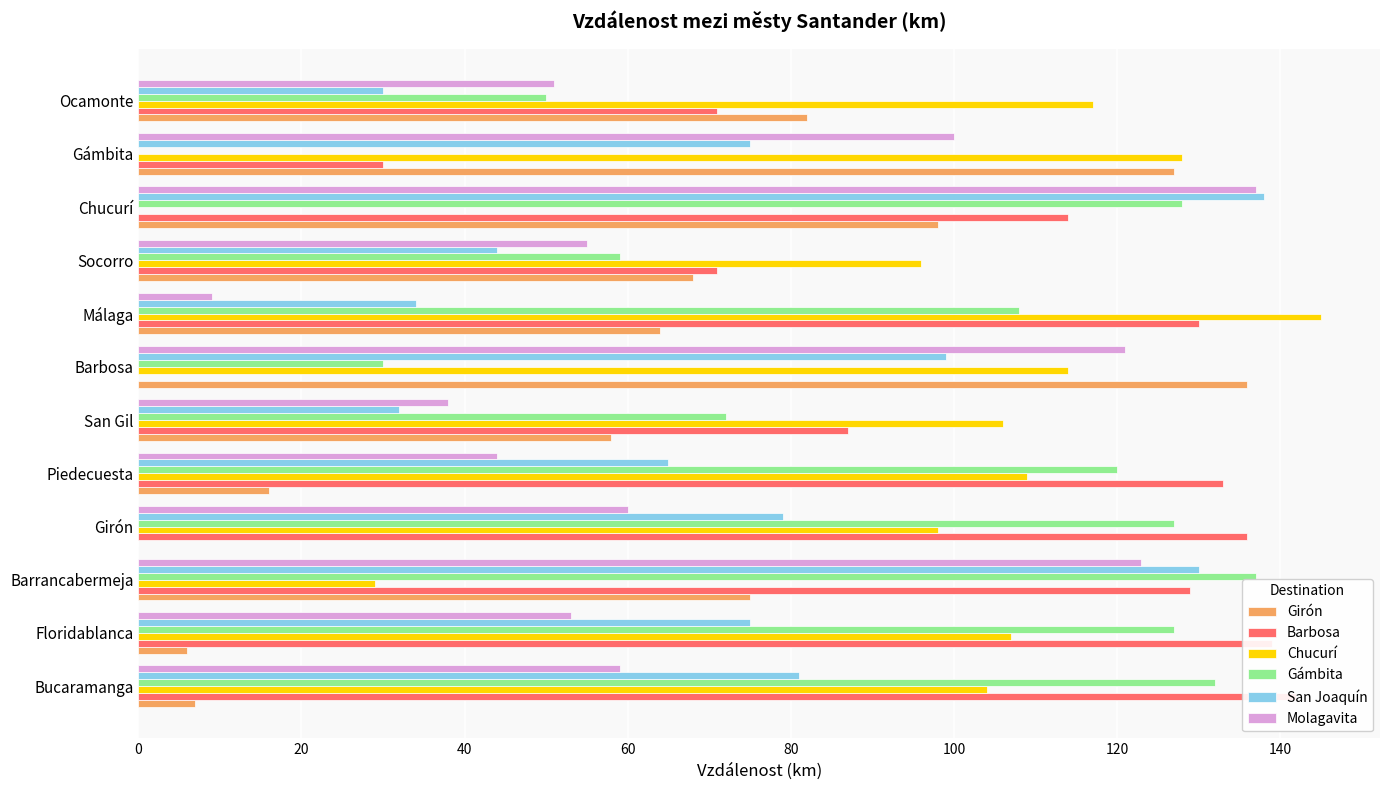

Count the number of data series in this chart.

6